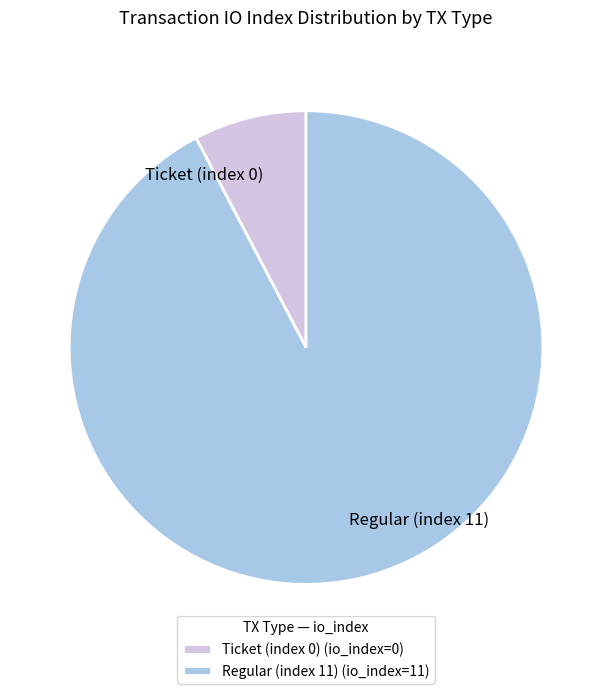

Which slice is the smallest?

Ticket (index 0)